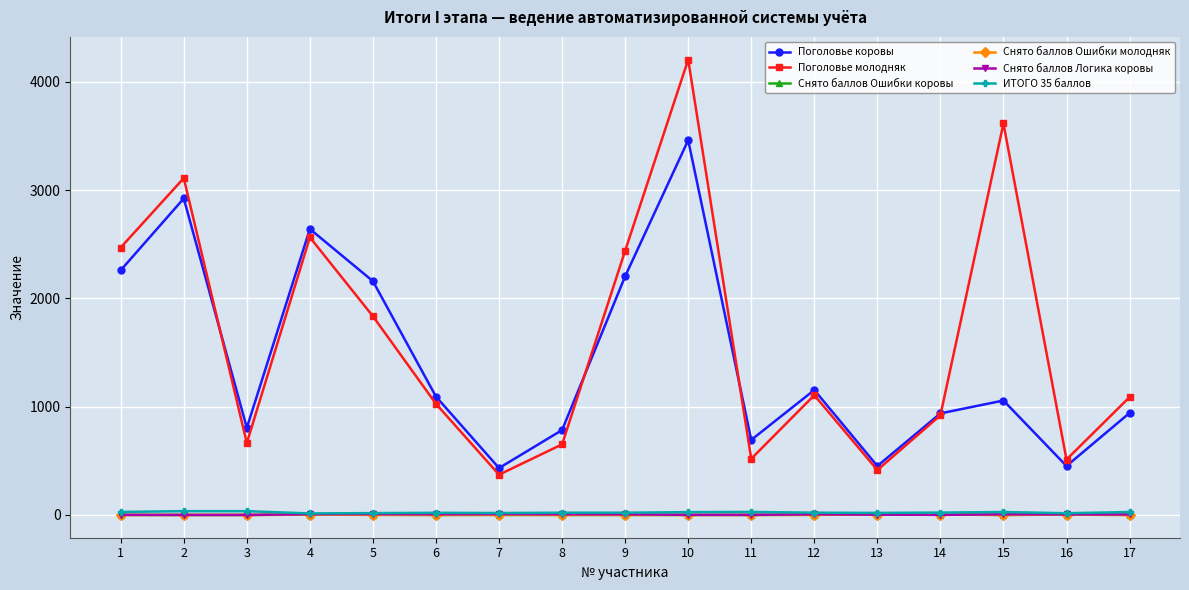

What is the average value of the Поголовье молодняк series?

1619